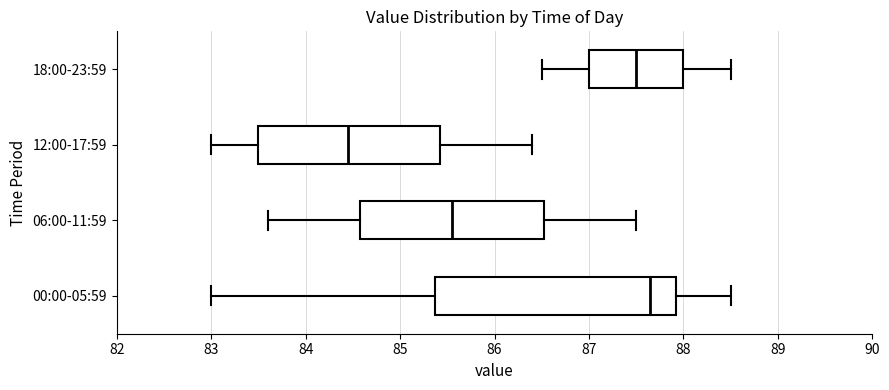

Reading bottom to top, read every box against the x-axis: the position of its median line, the range the box covers, and the ends of its whiskers. The values are not printed on the chart, so give them approximately, as read against the axis.

00:00-05:59: median 87.7, box 85.4 to 87.9, whiskers 83.0 to 88.5
06:00-11:59: median 85.6, box 84.6 to 86.5, whiskers 83.6 to 87.5
12:00-17:59: median 84.5, box 83.5 to 85.4, whiskers 83.0 to 86.4
18:00-23:59: median 87.5, box 87.0 to 88.0, whiskers 86.5 to 88.5